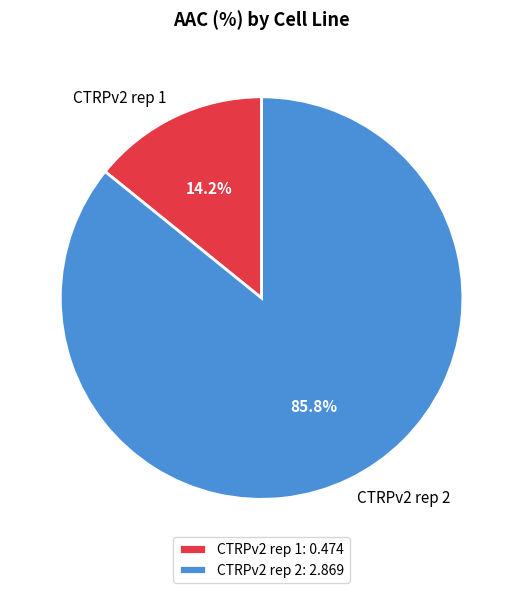

To the nearest percent, what is the average slice percentage?

50%